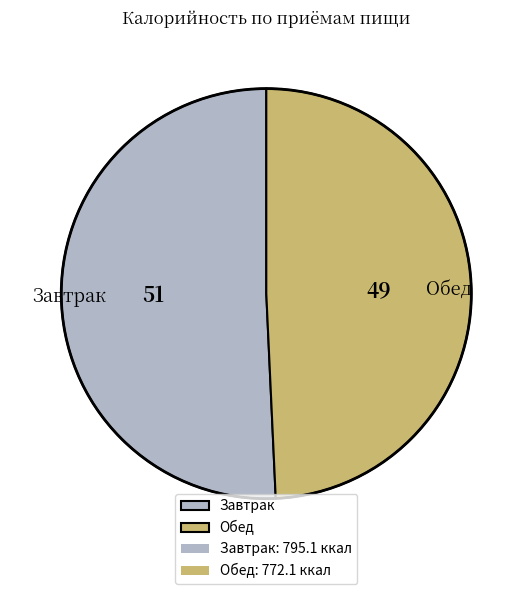

Is it true that Обед is 59% of the pie?

False